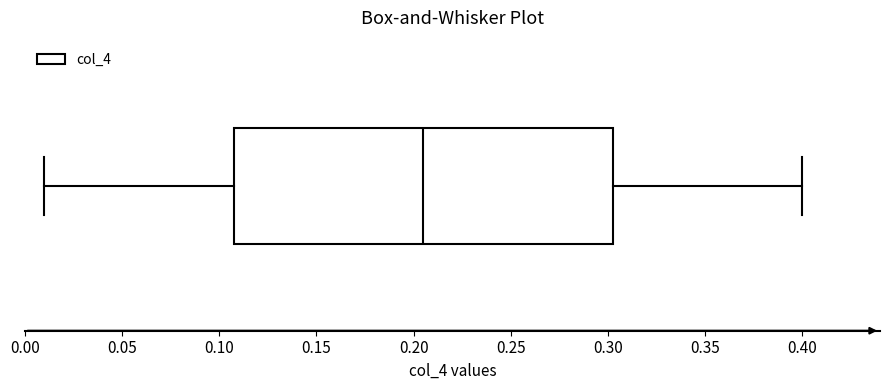

Transcribe this box plot: give where the median line is, the range the box spans, and where the two whiskers end, as read against the x-axis. The values are not printed on the chart, so give them approximately, as read against the axis.

median 0.205, box 0.110 to 0.305, whiskers 0.010 to 0.400